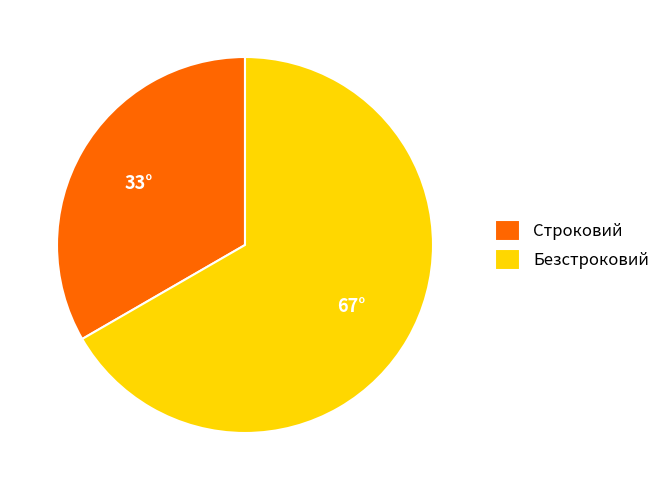

Is there any slice that represents more than half of the pie?

Yes